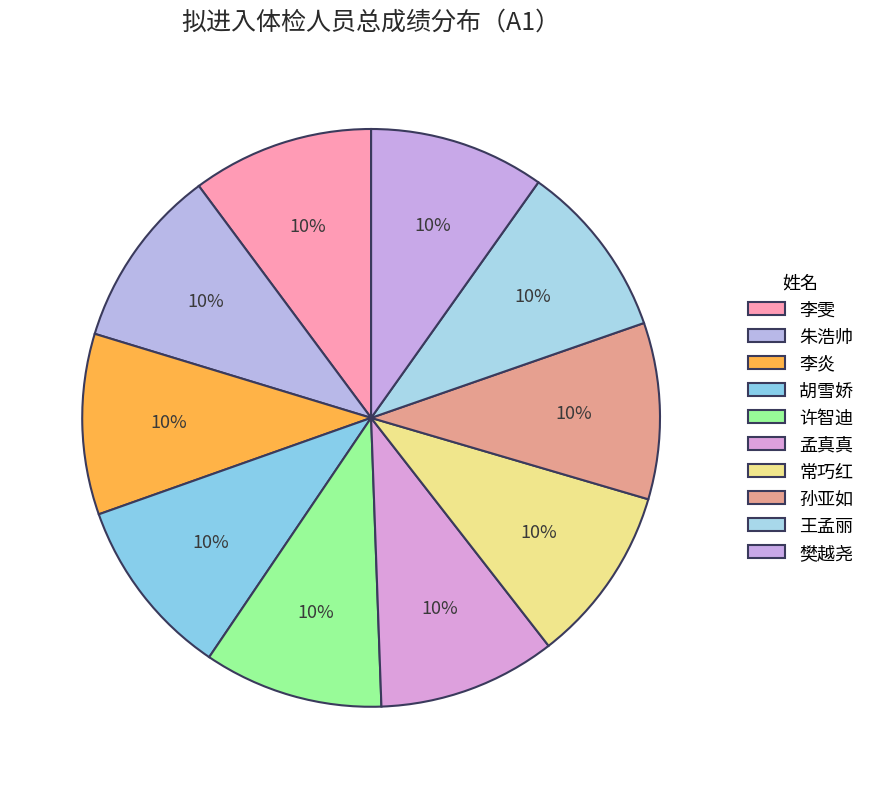

How many segments does this pie chart have?

10